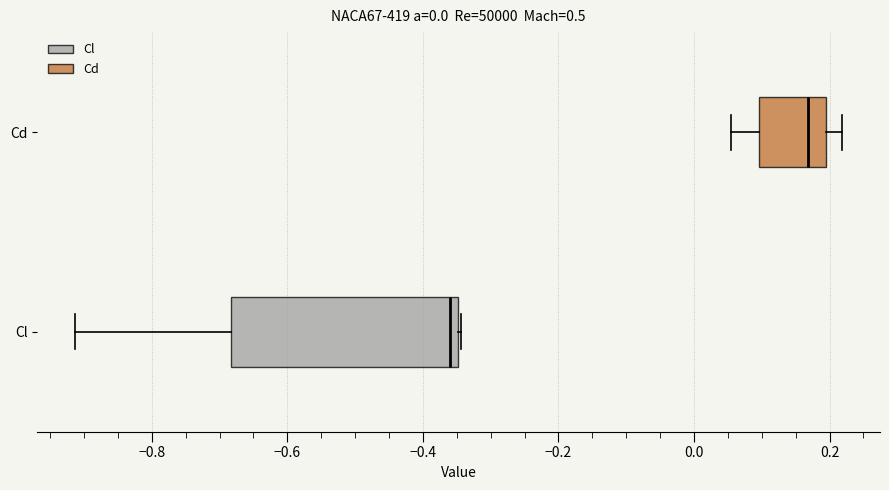

Which box has the furthest to the left median line?

Cl